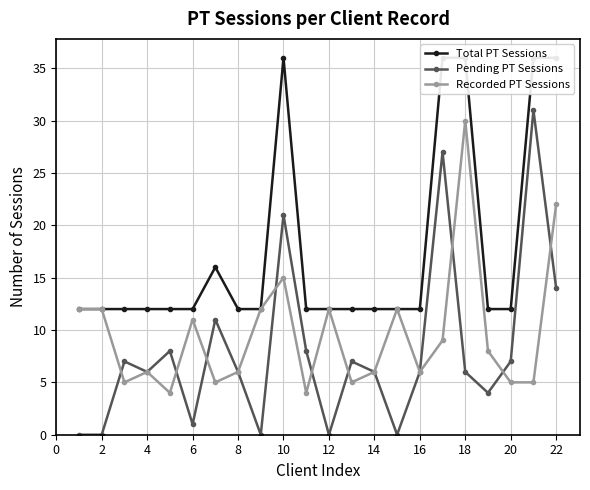

Is it true that Recorded PT Sessions equals 2 at 4?

False